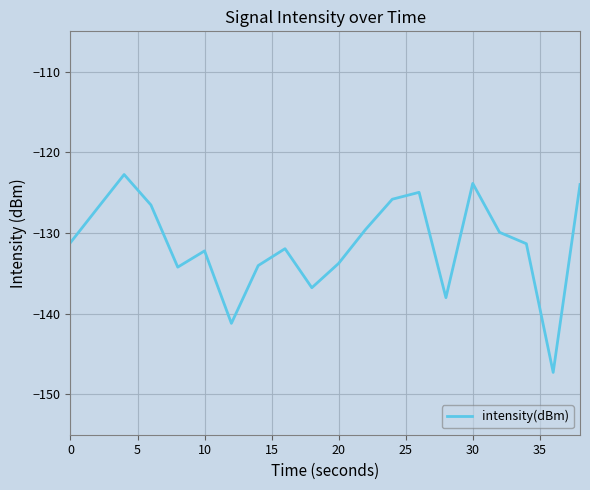

What is the smallest value displayed?

-147.3